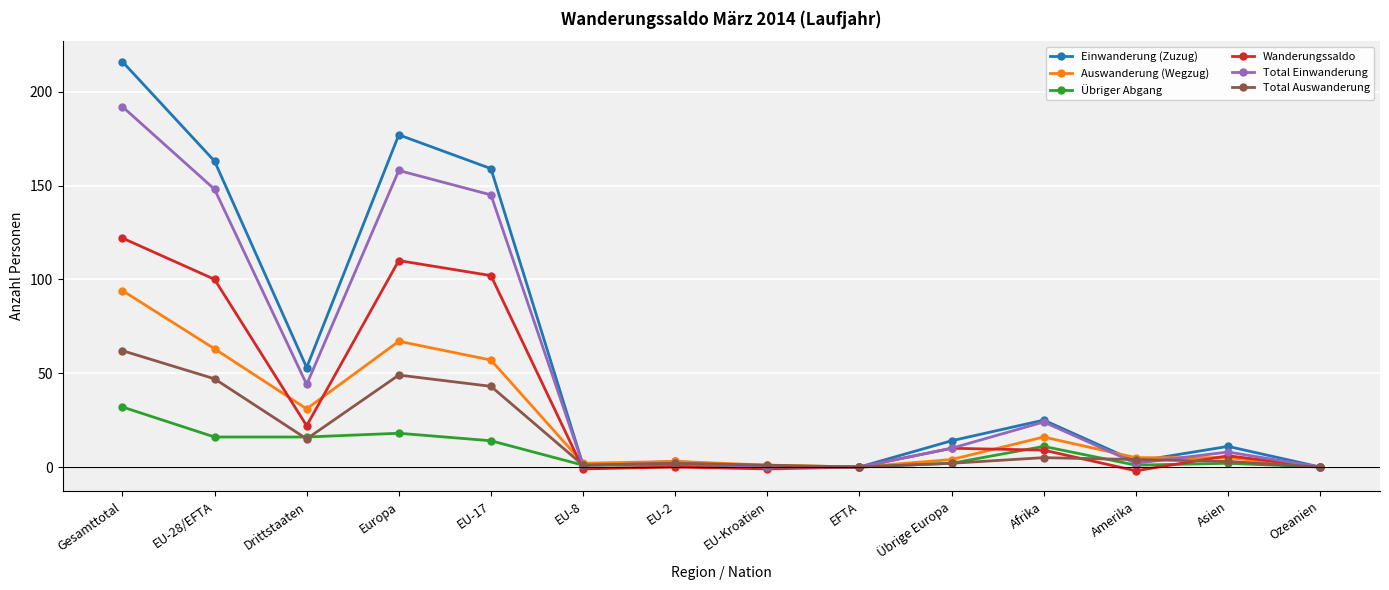

True or false: Wanderungssaldo and Auswanderung (Wegzug) intersect in this chart.

True